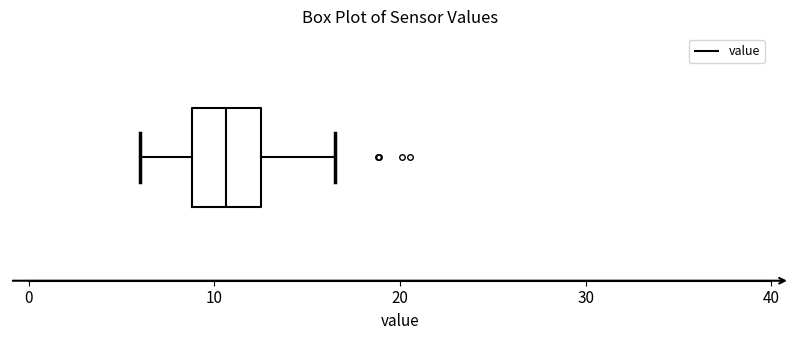

Transcribe this box plot: give where the median line is, the range the box spans, and where the two whiskers end, as read against the x-axis. The values are not printed on the chart, so give them approximately, as read against the axis.

median 11, box 9 to 13, whiskers 6 to 17